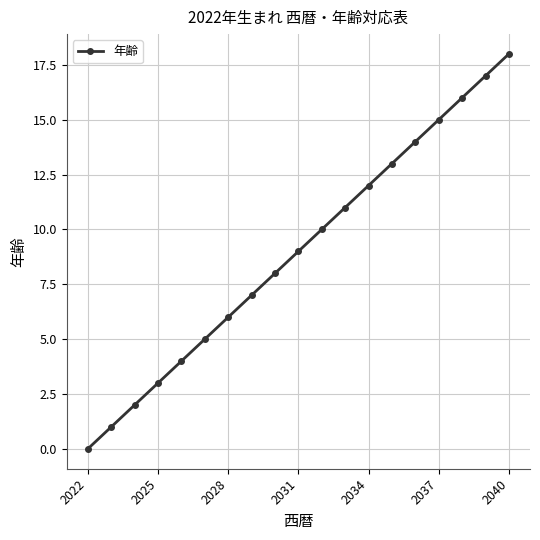

True or false: there are more than 0 points higher than both neighbors.

False